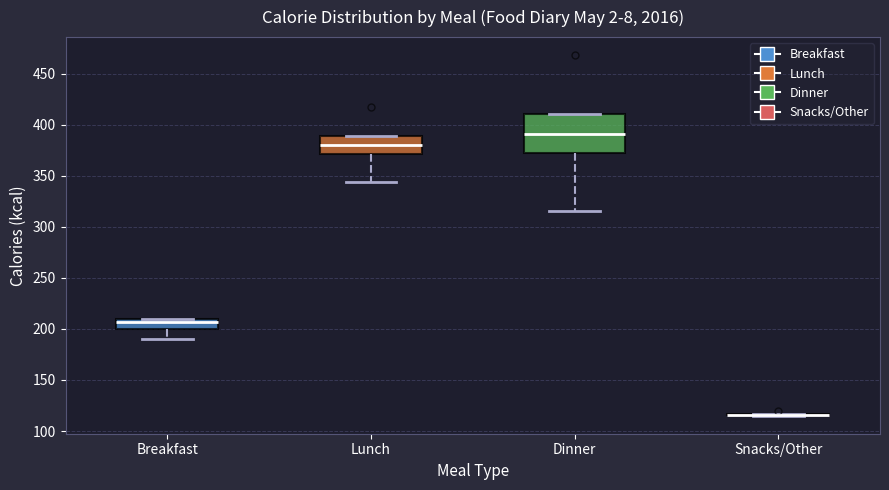

Where is the lower edge of the box for Breakfast on the y-axis? The values are not printed on the chart, so give them approximately, as read against the axis.

200